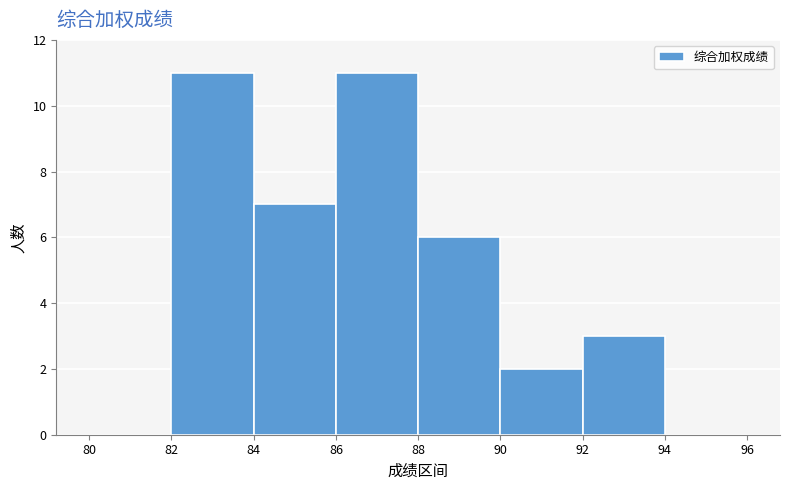

Reading left to right, transcribe this chart: for each bar, give the range it covers on the x-axis and its height. The values are not printed on the chart, so give them approximately, as read against the axis.

80 to 82: 0
82 to 84: 11
84 to 86: 7
86 to 88: 11
88 to 90: 6
90 to 92: 2
92 to 94: 3
94 to 96: 0